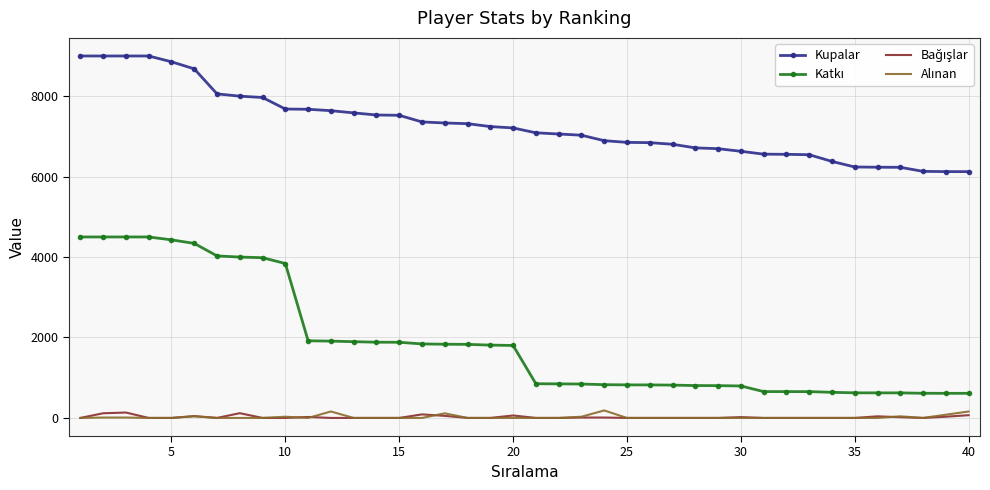

What is the lowest value of the Kupalar series?

6124